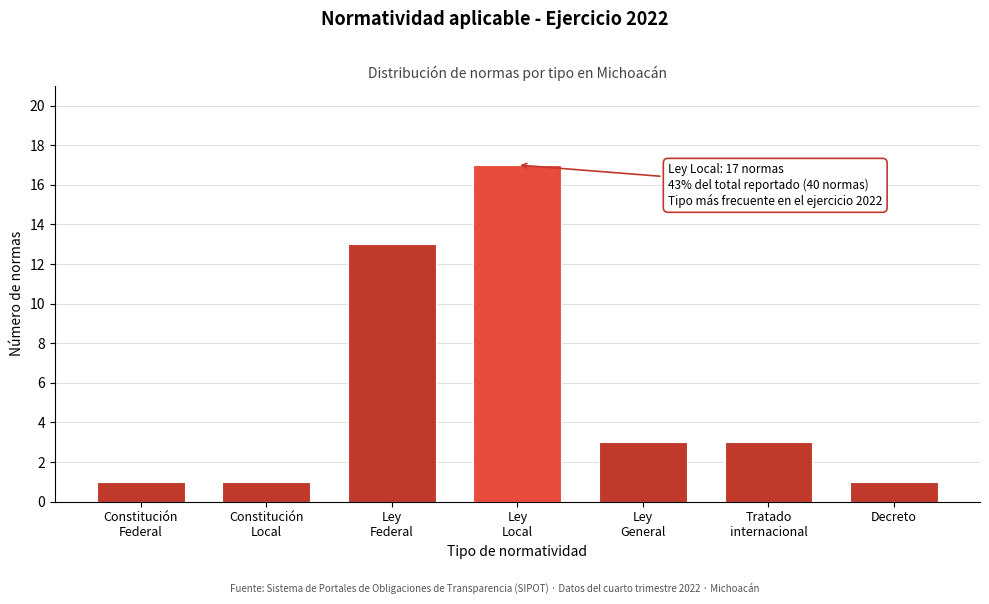

Reading left to right, what are all the values shown in this chart?

1	1	13	17	3	3	1